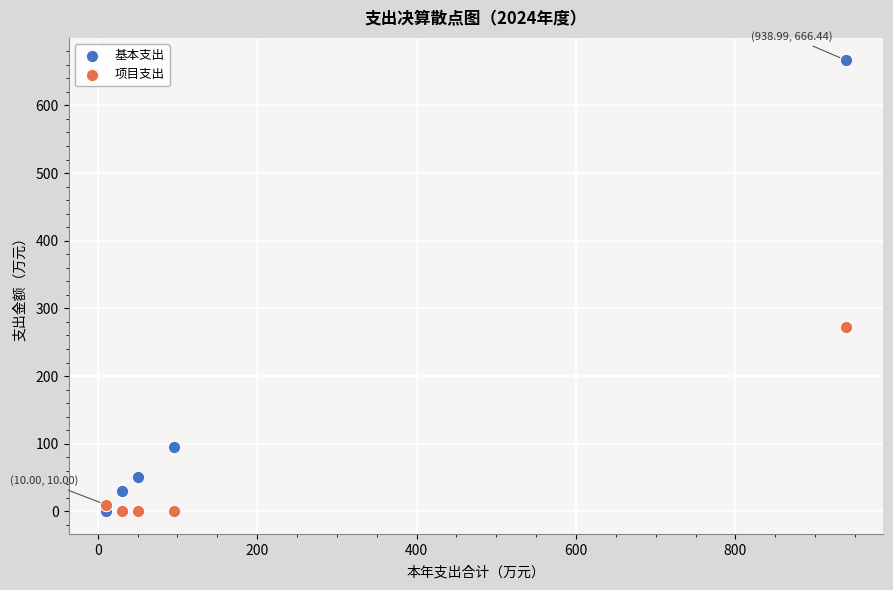

What are all the series names shown in the legend?

基本支出, 项目支出